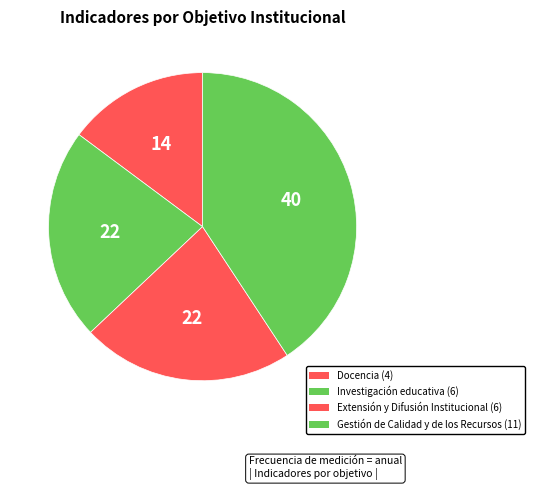

Is Docencia the majority of the pie?

No